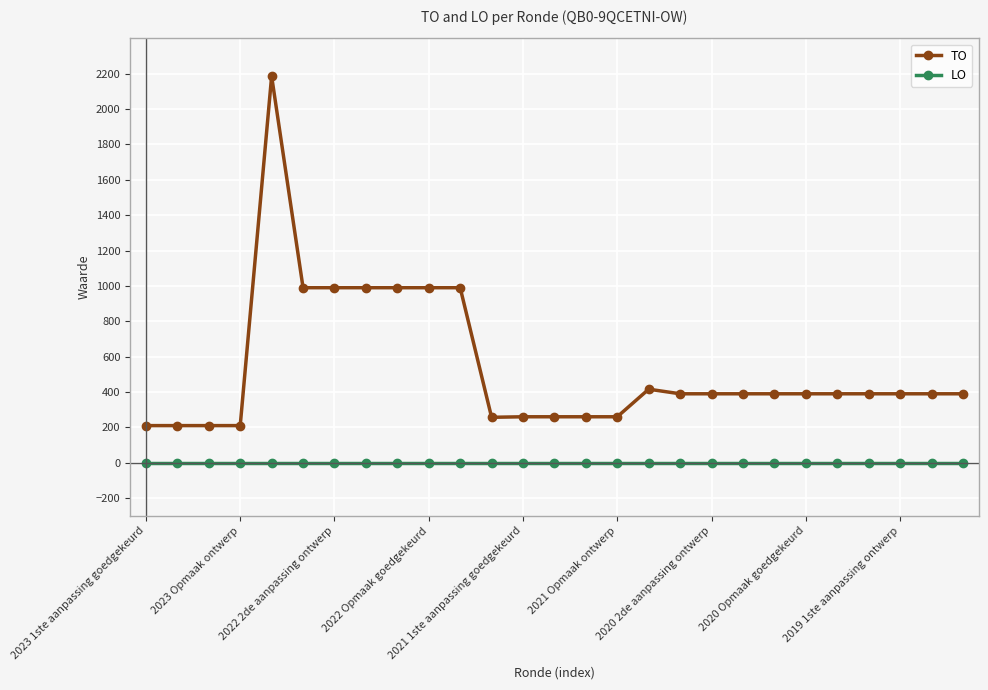

At how many categories does at least one series exceed 864?

7